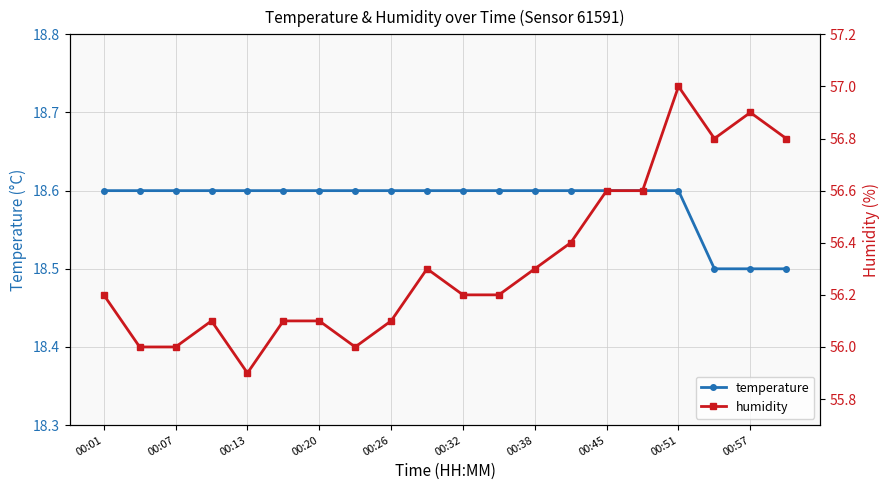

How many temperature values are between 18 and 19?

20